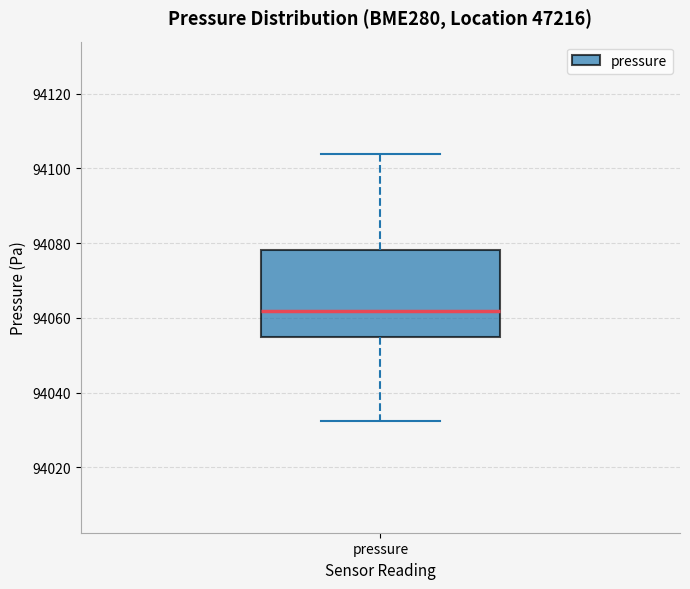

Transcribe this box plot: give where the median line is, the range the box spans, and where the two whiskers end, as read against the y-axis. The values are not printed on the chart, so give them approximately, as read against the axis.

median 94062, box 94056 to 94078, whiskers 94032 to 94104